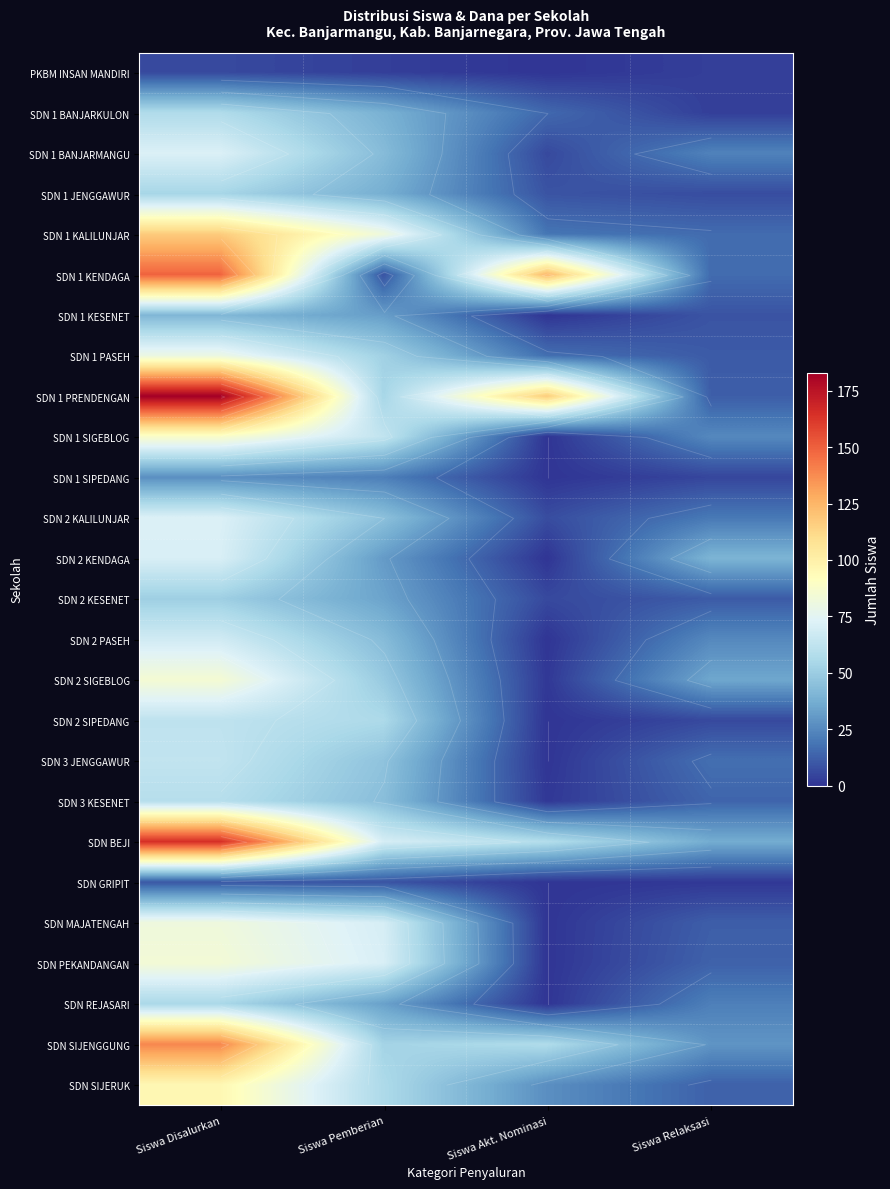

Which series has the largest range (max minus min)?

SDN 1 PRENDENGAN